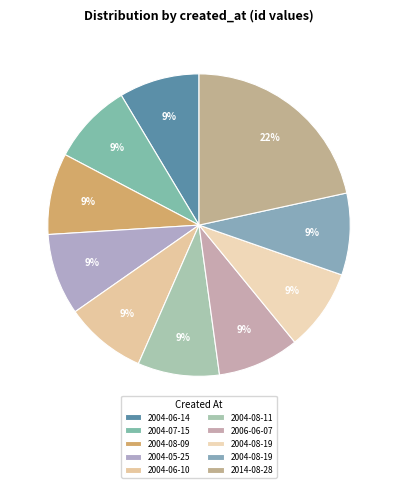

To the nearest percent, what is the difference between the largest and smallest slice percentages?

13%